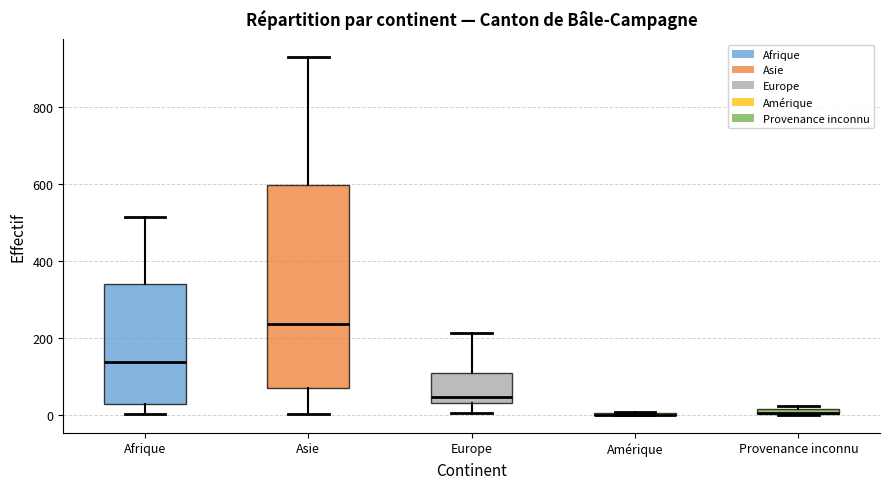

Where does the median line of the box for Afrique sit on the y-axis? The values are not printed on the chart, so give them approximately, as read against the axis.

140